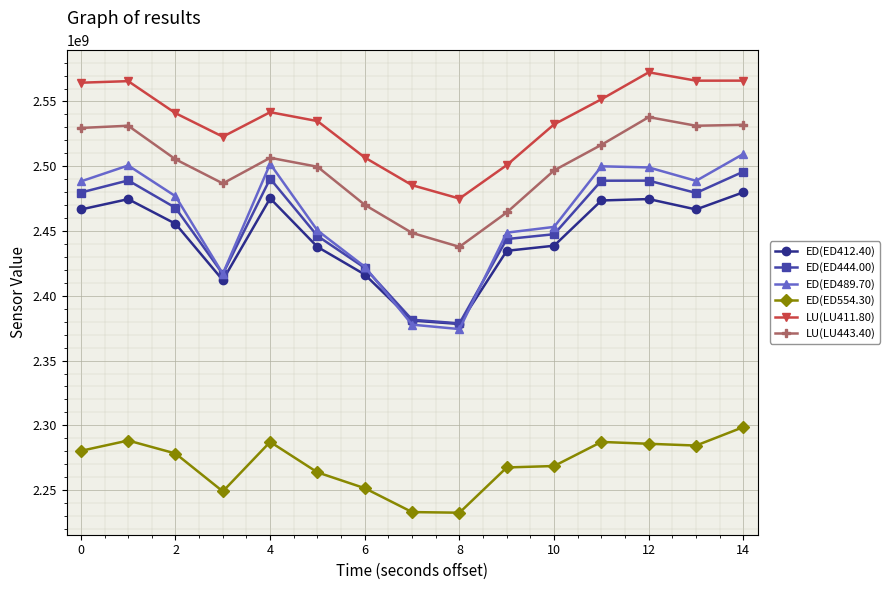

Which series has the widest spread of values?

ED(ED489.70)